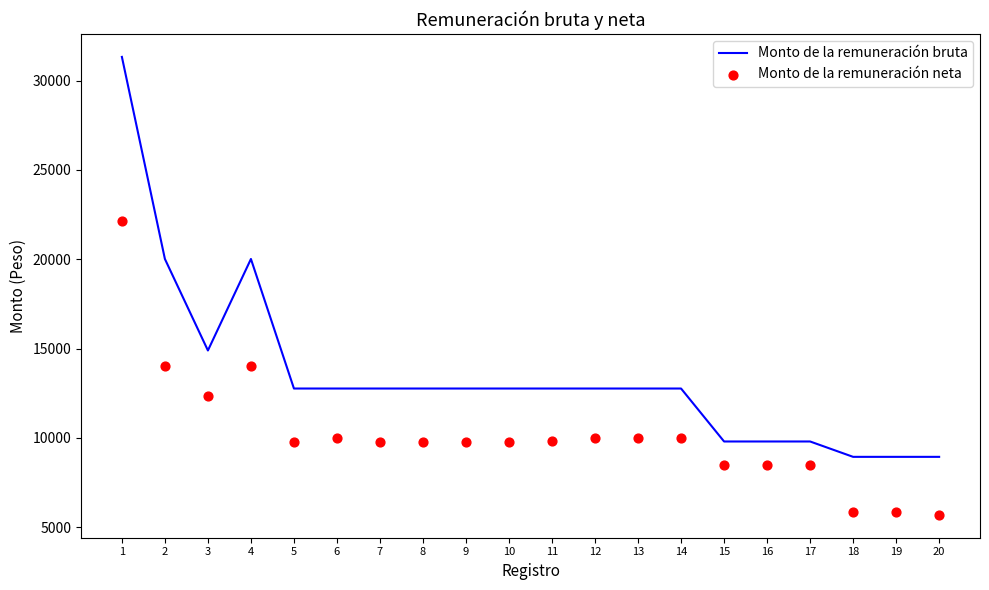

Which series has the widest spread of Y values?

Monto de la remuneración bruta